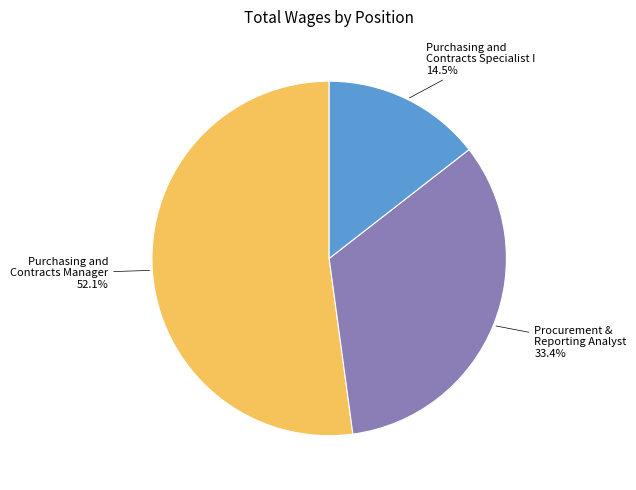

To the nearest percent, what is the average slice percentage?

33%